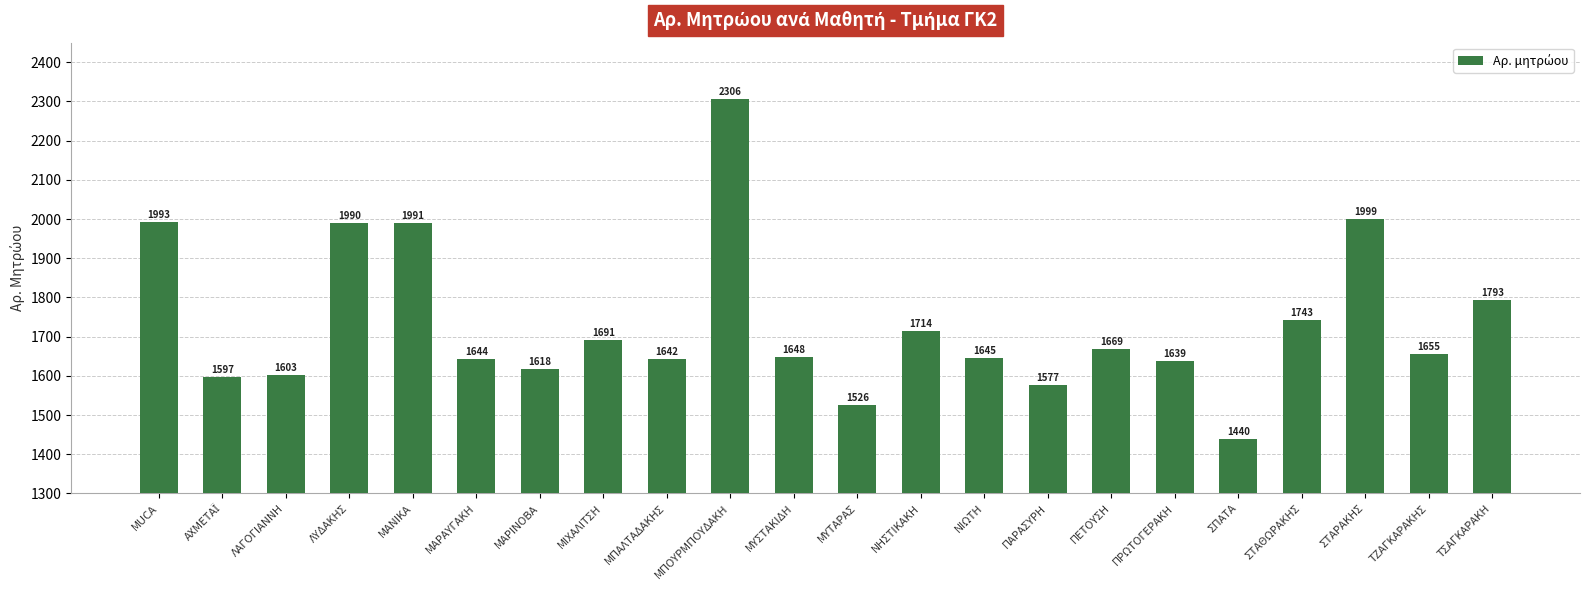

At which label is the value closest to 1873?

ΤΣΑΓΚΑΡΑΚΗ